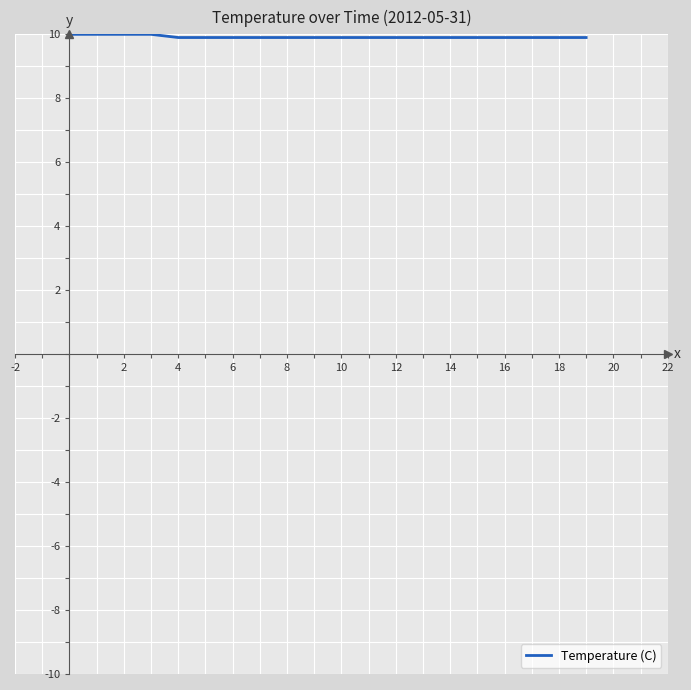

What is the greatest value displayed?

10.0